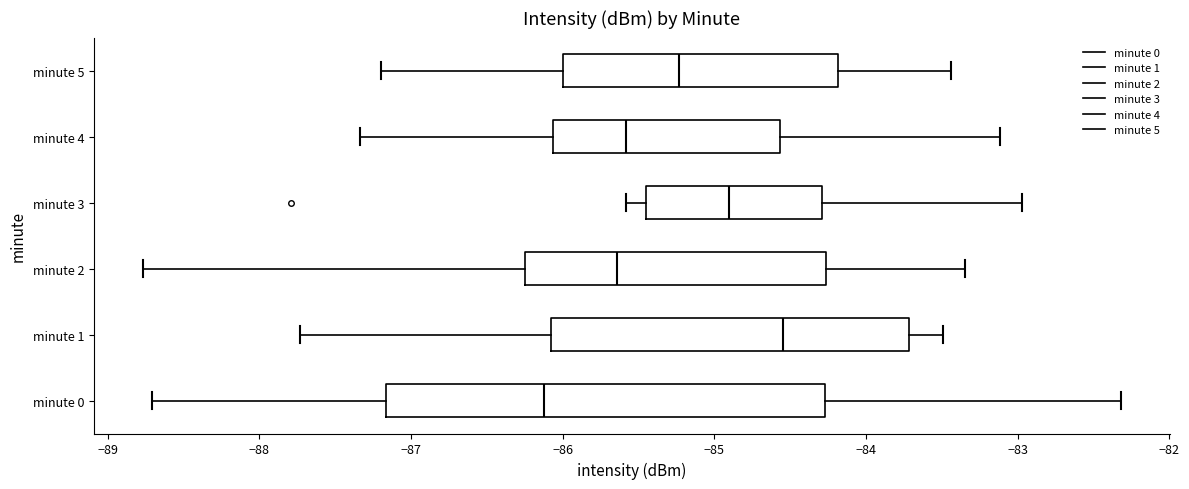

Reading bottom to top, read every box against the x-axis: the position of its median line, the range the box covers, and the ends of its whiskers. The values are not printed on the chart, so give them approximately, as read against the axis.

minute 0: median -86.1, box -87.2 to -84.3, whiskers -88.7 to -82.3
minute 1: median -84.5, box -86.1 to -83.7, whiskers -87.7 to -83.5
minute 2: median -85.6, box -86.2 to -84.3, whiskers -88.8 to -83.3
minute 3: median -84.9, box -85.5 to -84.3, whiskers -85.6 to -83.0
minute 4: median -85.6, box -86.1 to -84.6, whiskers -87.3 to -83.1
minute 5: median -85.2, box -86.0 to -84.2, whiskers -87.2 to -83.4